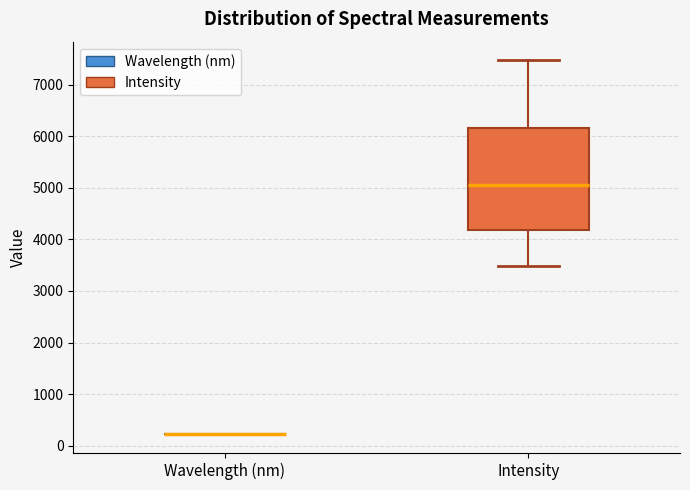

Reading left to right, transcribe this box plot: for each box, give where its median line is, the range the box spans, and where its two whiskers end, as read against the y-axis. The values are not printed on the chart, so give them approximately, as read against the axis.

Wavelength (nm): box collapsed to a line at 200, whiskers 200 to 200
Intensity: median 5100, box 4200 to 6200, whiskers 3500 to 7500